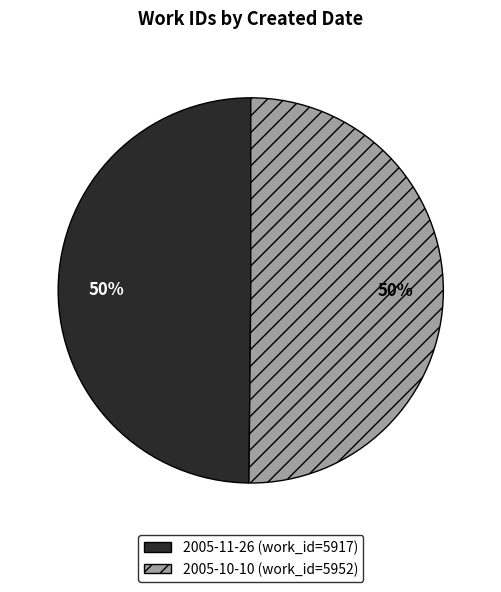

To the nearest percent, what is the average slice percentage?

50%